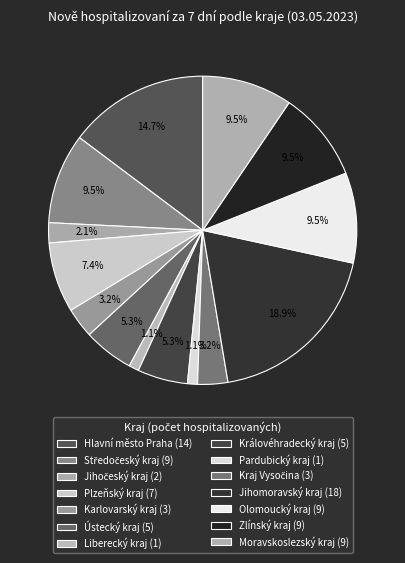

To the nearest percent, what is the difference between the Plzeňský kraj and Olomoucký kraj slice percentages?

2%